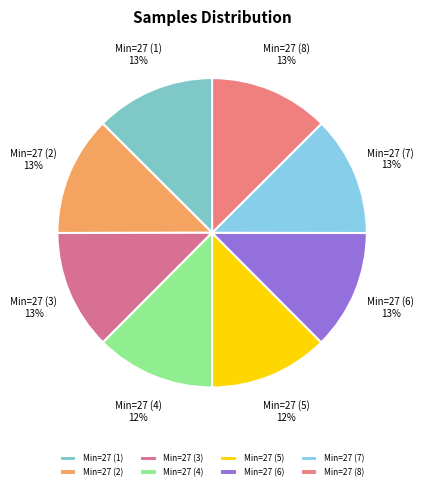

To the nearest percent, what portion does Min=27 (5) represent?

12%